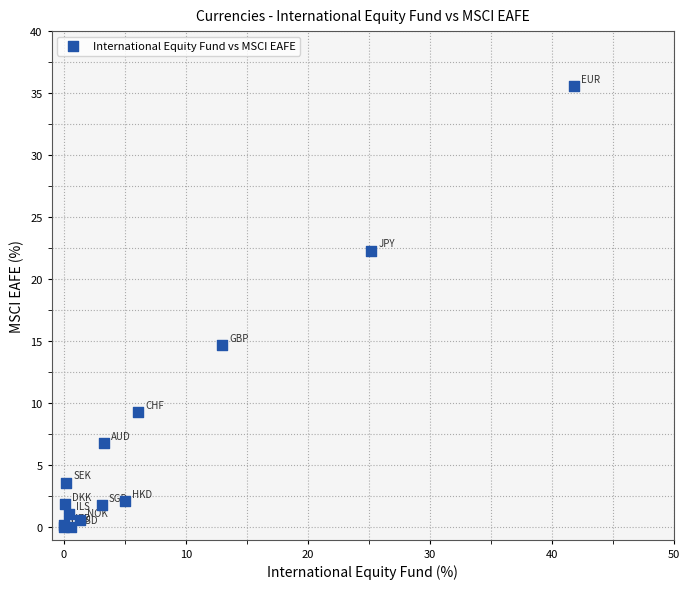

What Y value in the scatter plot is closest to 17?

14.7